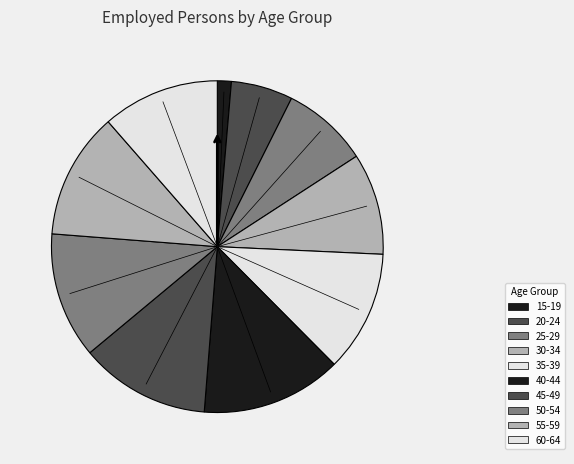

The 15-19 slice represents 1% of the pie. True or false?

True